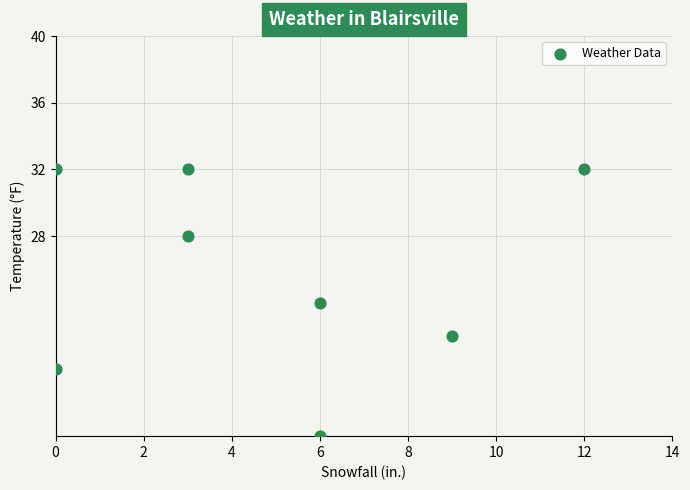

What is the average Y value?

26